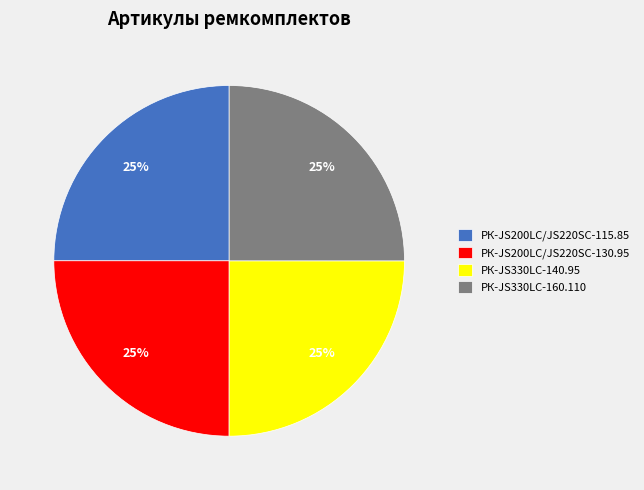

To the nearest percent, what is the average slice percentage?

25%